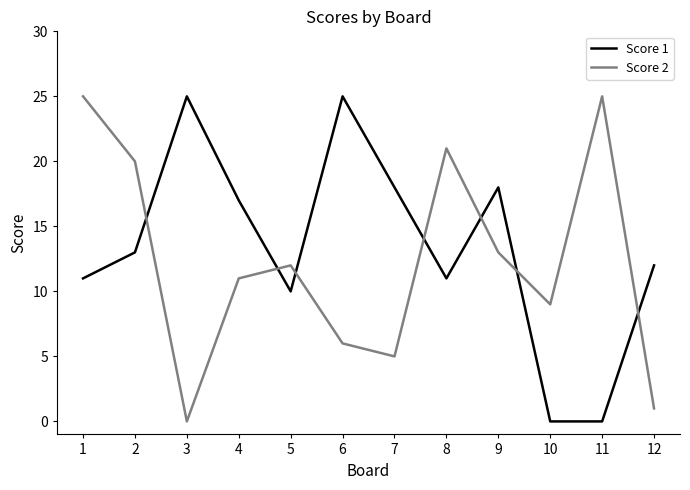

Between 5 and 10, which series saw the biggest shift?

Score 1